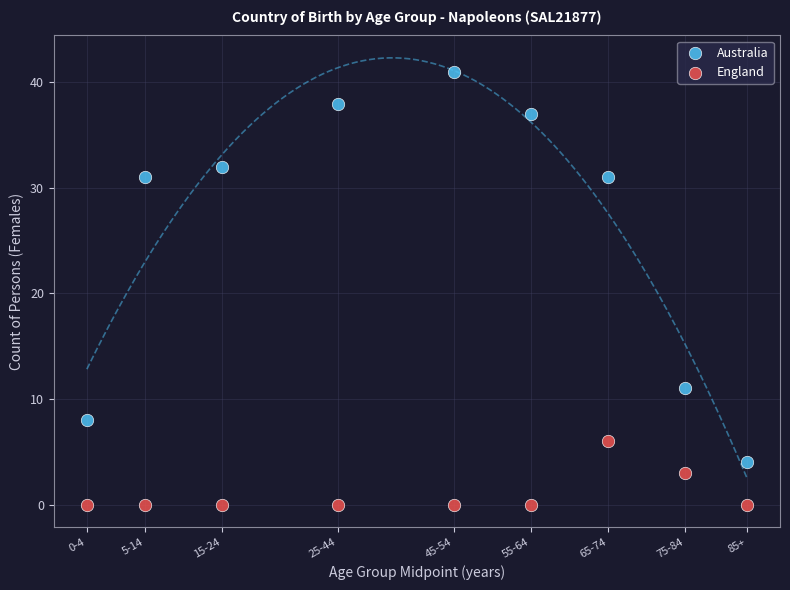

Which series has the widest spread of Y values?

Australia